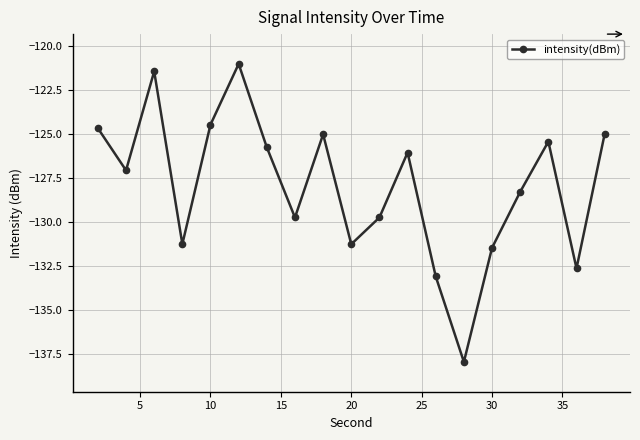

How many interior local peaks (higher than both neighbors) does the data have?

5